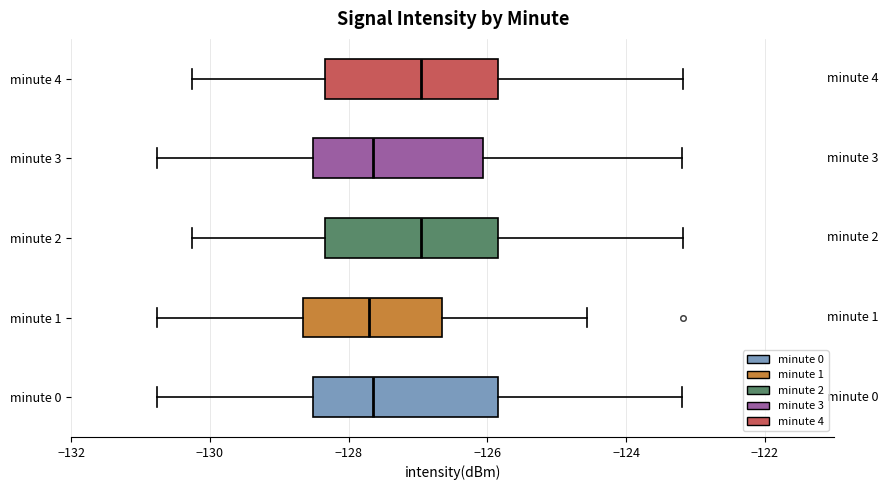

Where does the left whisker of the box for minute 0 end on the x-axis? The values are not printed on the chart, so give them approximately, as read against the axis.

-130.8